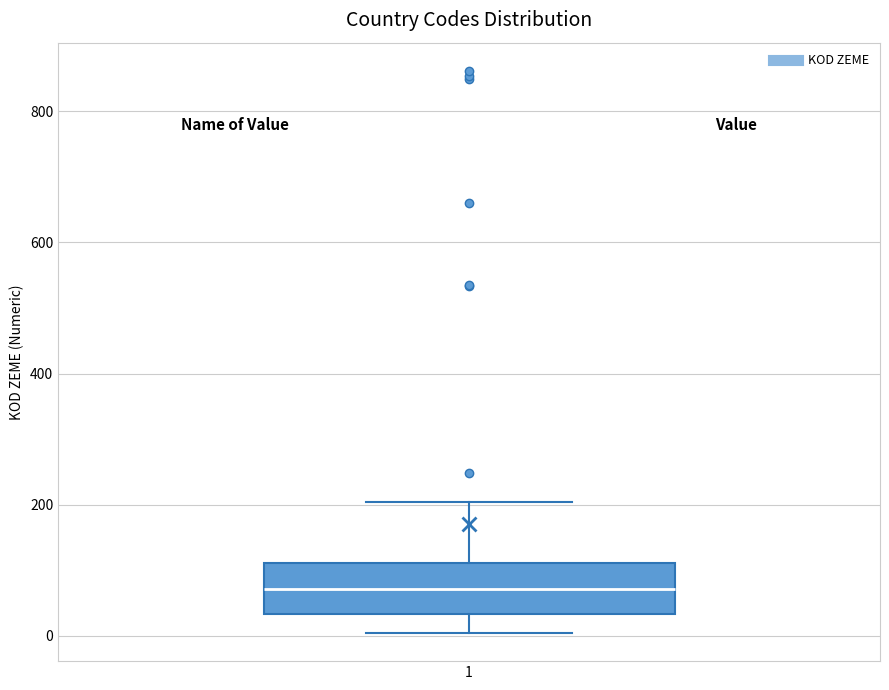

Read this box plot against the y-axis: the position of the median line, the range covered by the box, and the ends of both whiskers. The values are not printed on the chart, so give them approximately, as read against the axis.

median 80, box 40 to 120, whiskers 0 to 200